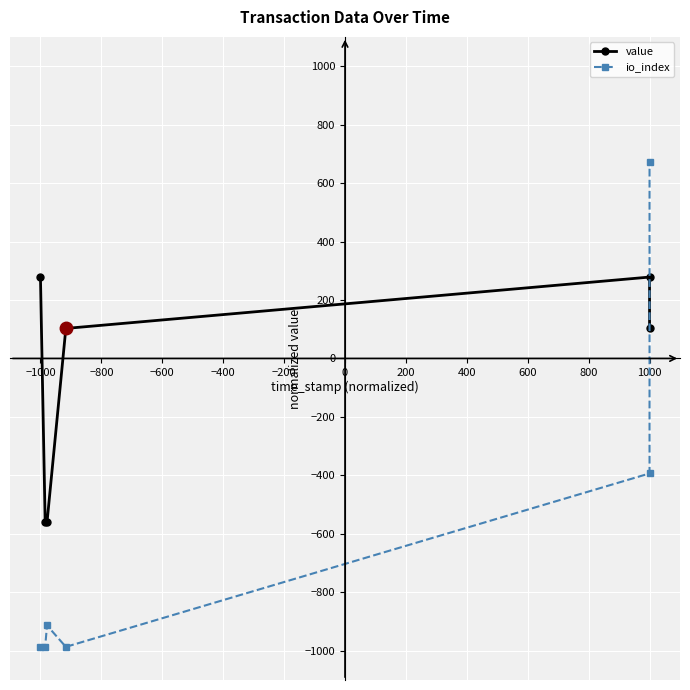

List the series in order of their overall mean, highest first.

value, io_index